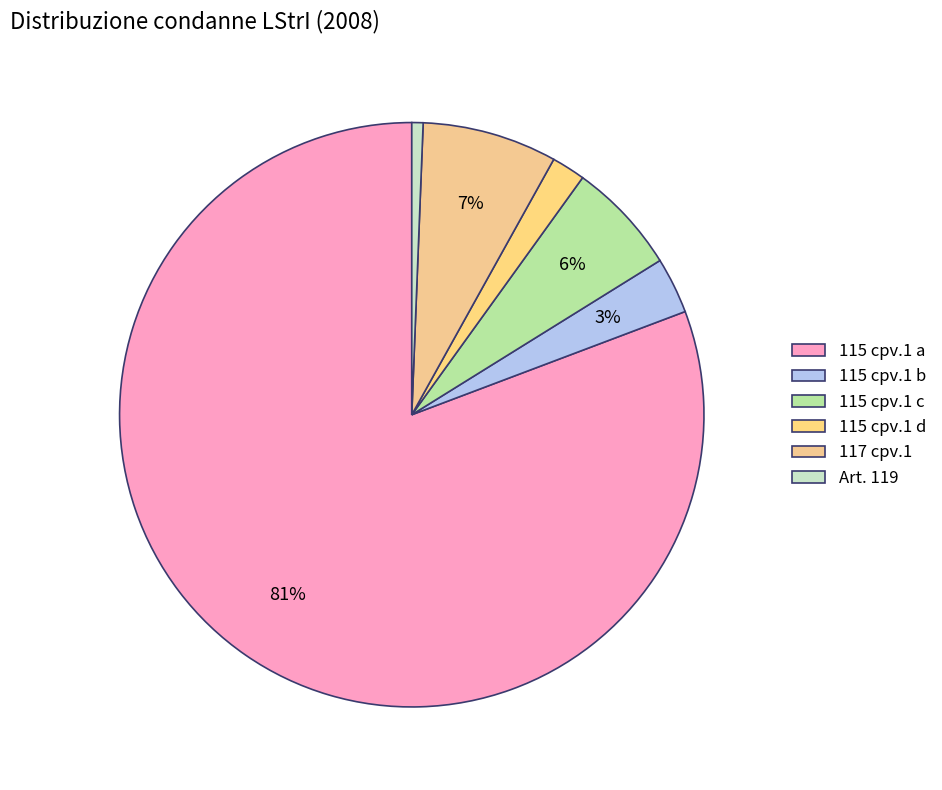

Which slice represents more than half of the pie?

115 cpv.1 a